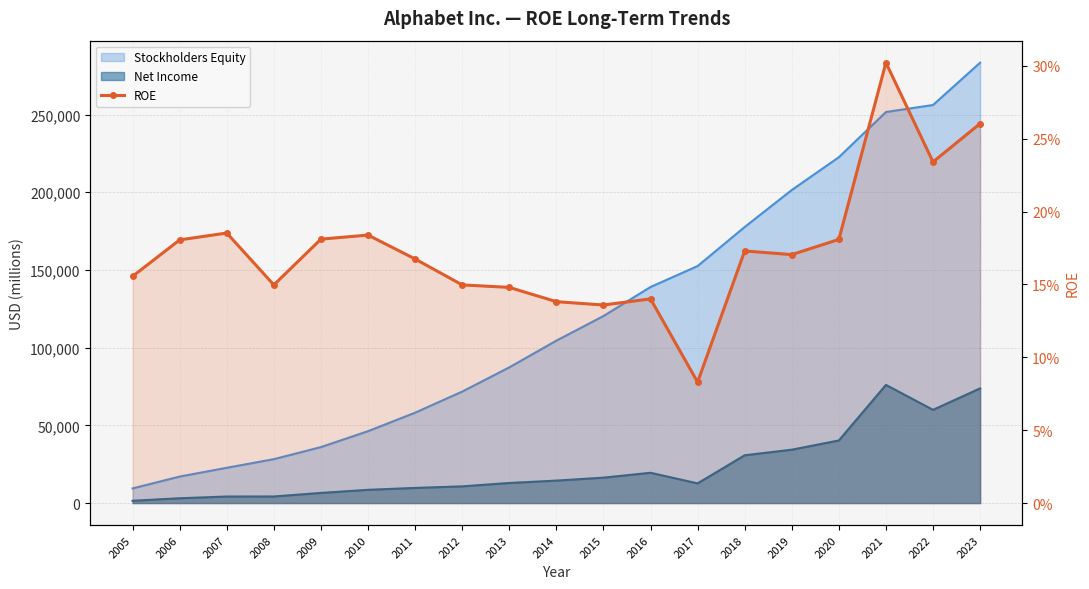

What is the value of the 10th point from the left?

0.1